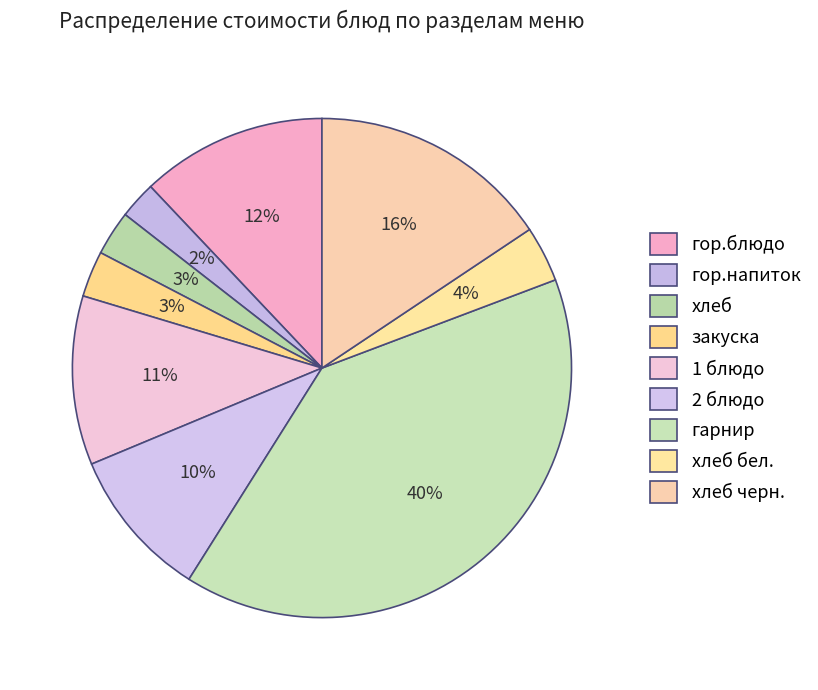

To the nearest percent, what portion does хлеб бел. represent?

4%